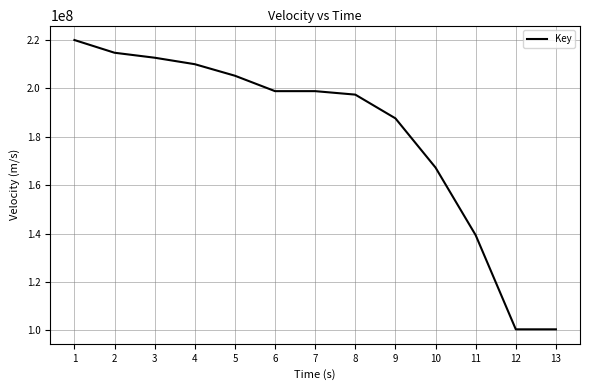

What is the difference between the maximum and minimum values?

119546207